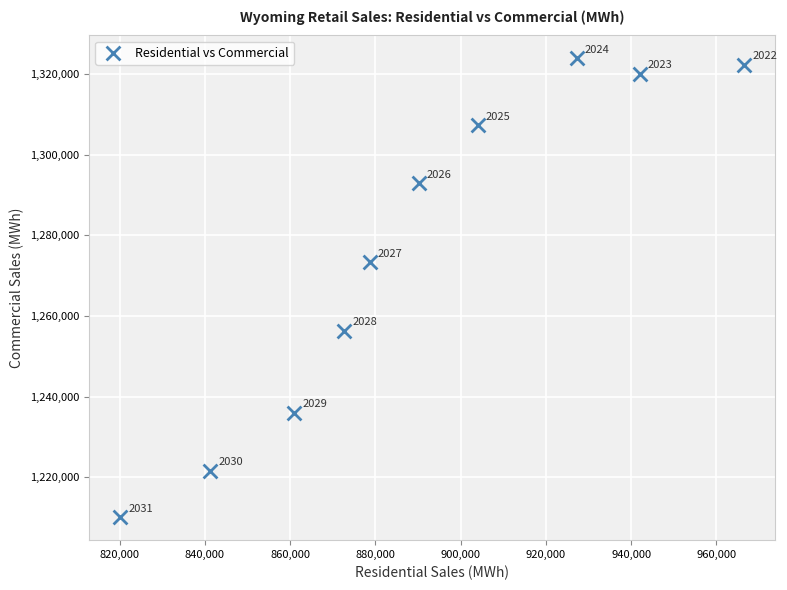

What is the average Y value?

1276367.0